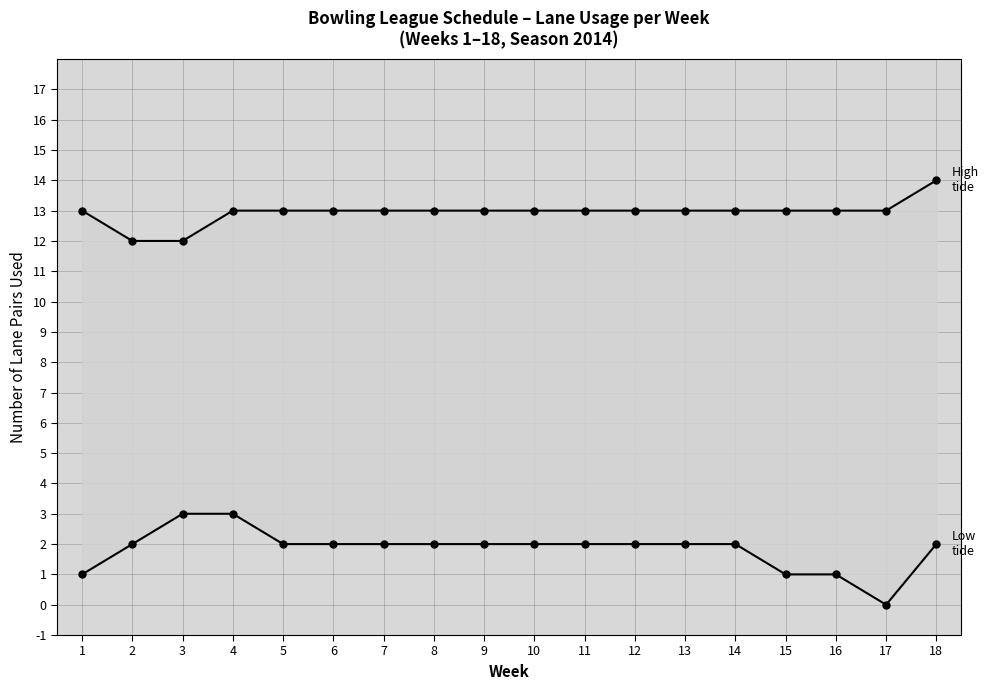

Reading left to right, transcribe all the data shown in this chart.

High tide: 13	12	12	13	13	13	13	13	13	13	13	13	13	13	13	13	13	14
Low tide: 1	2	3	3	2	2	2	2	2	2	2	2	2	2	1	1	0	2